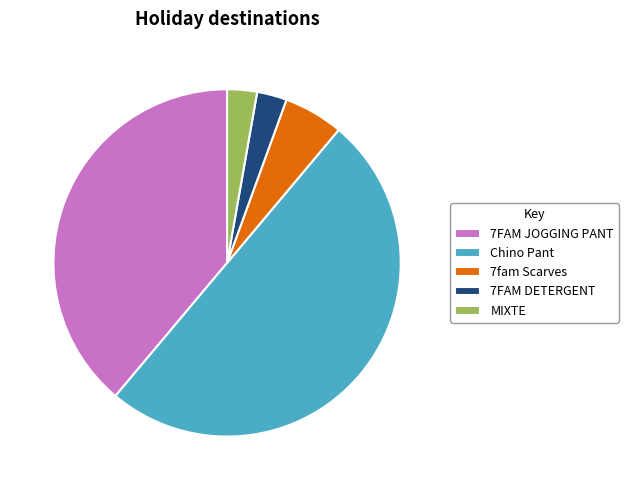

Between 7FAM JOGGING PANT and Chino Pant, which is larger?

Chino Pant